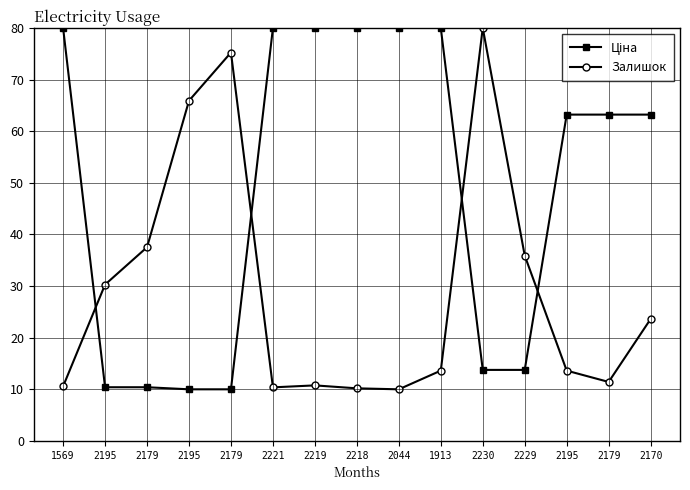

After their last crossing, which series has the higher values: Залишок or Ціна?

Ціна